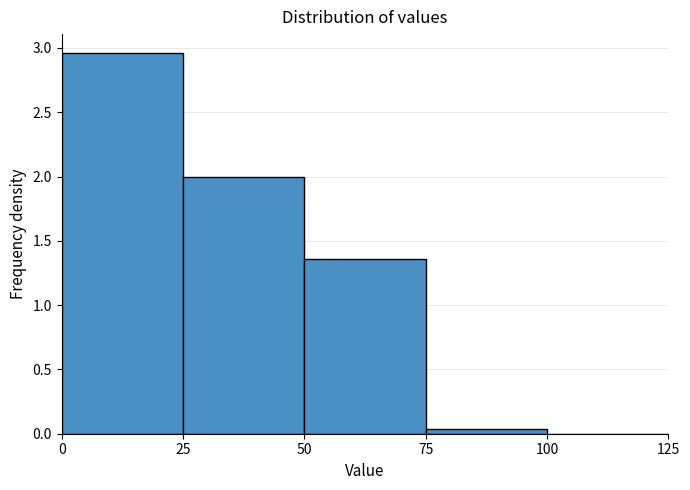

Over which range of the x-axis is the bar tallest?

0 to 25